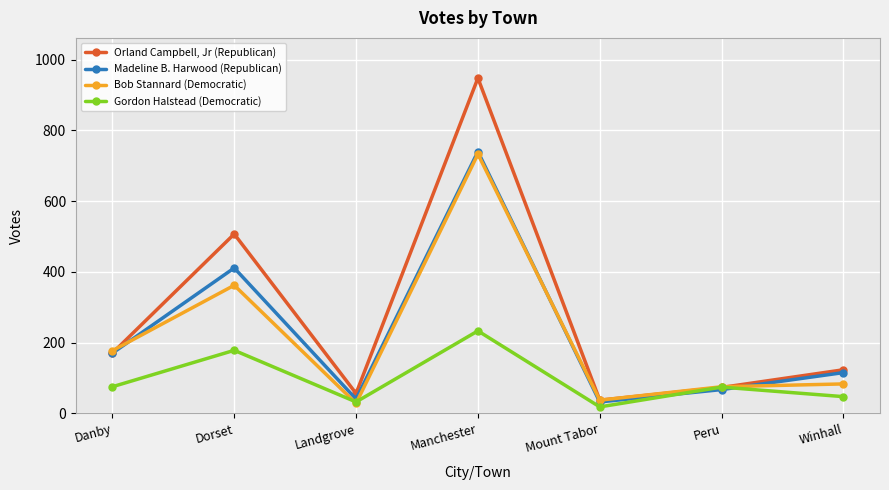

Count the number of categories in the chart.

7